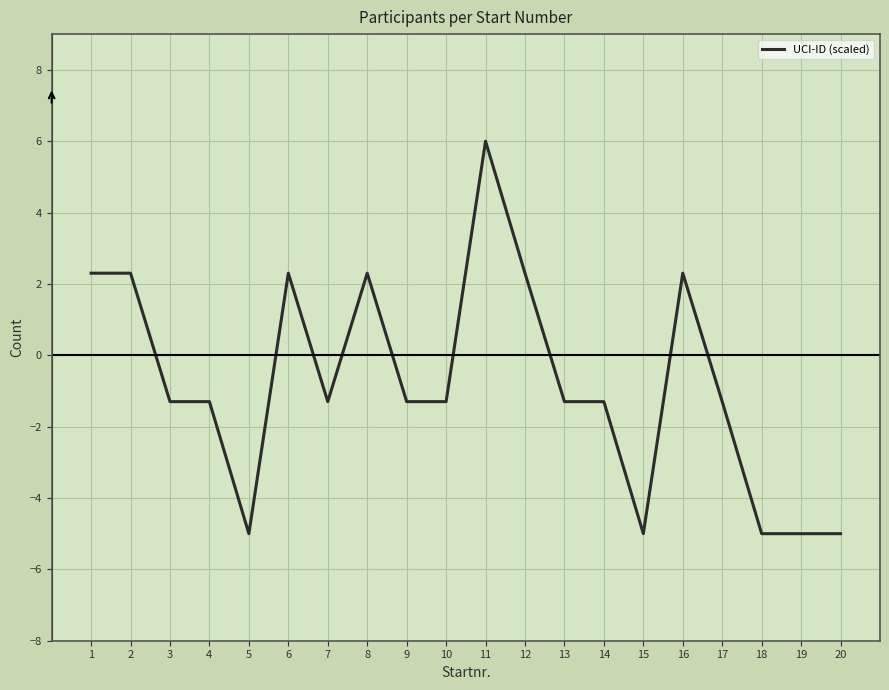

Reading left to right, list all the values displayed in this chart.

1=2.3	2=2.3	3=-1.3	4=-1.3	5=-5.0	6=2.3	7=-1.3	8=2.3	9=-1.3	10=-1.3	11=6.0	12=2.3	13=-1.3	14=-1.3	15=-5.0	16=2.3	17=-1.3	18=-5.0	19=-5.0	20=-5.0